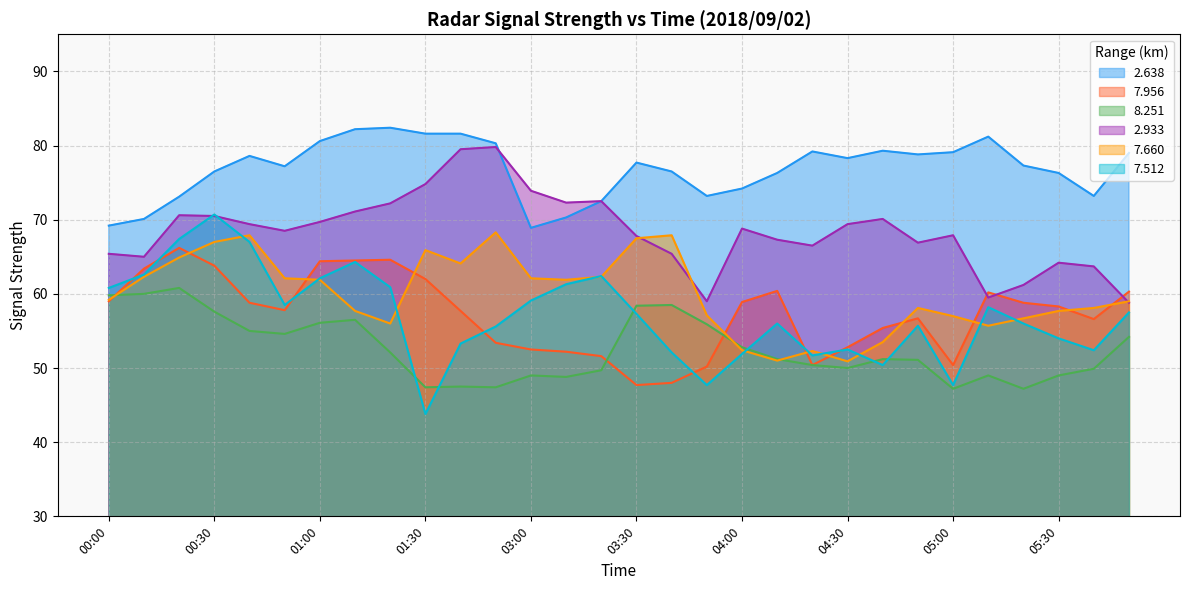

After their last crossing, which series has the higher values:   7.660 or   7.512?

  7.660